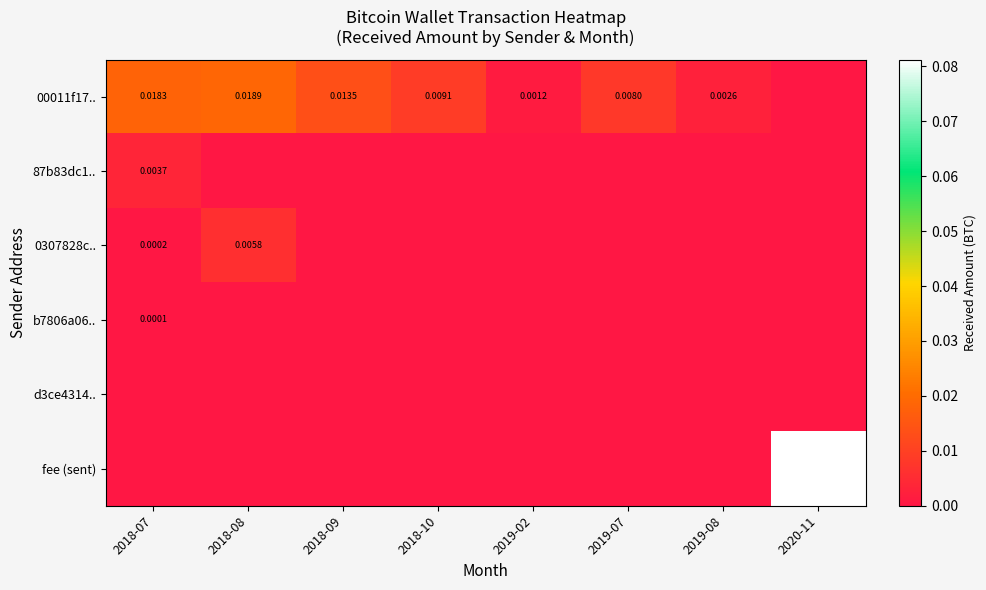

How many distinct data groups are displayed?

6